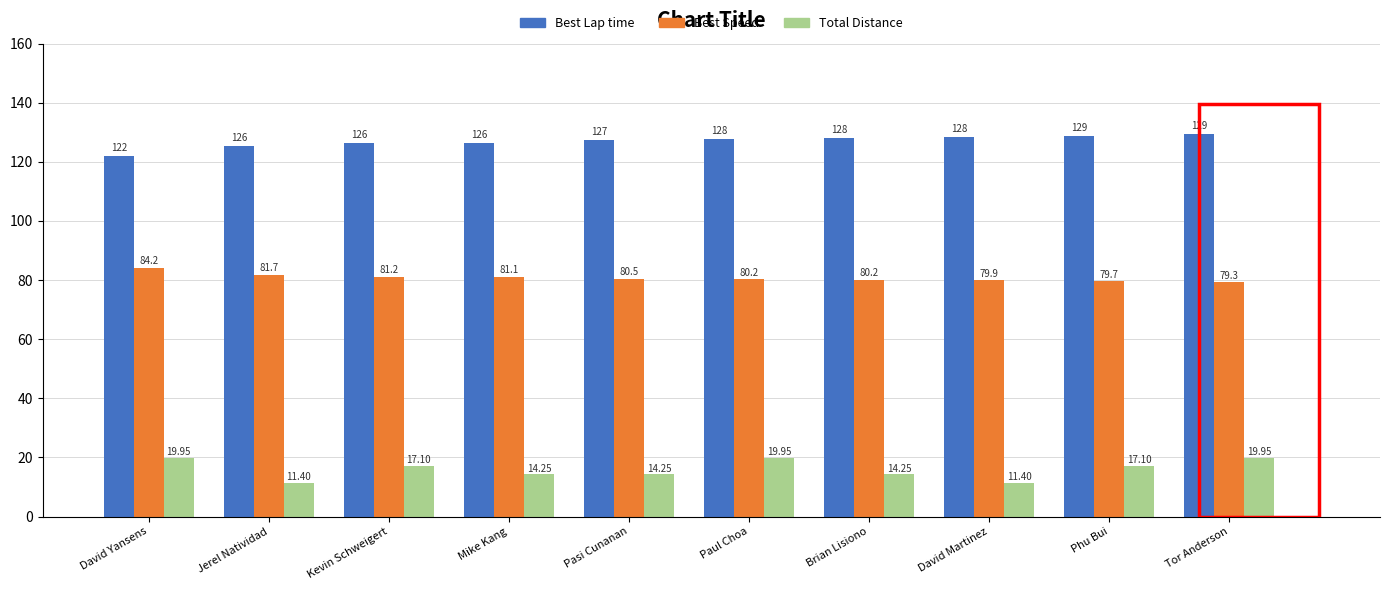

Rank the series at Brian Lisiono from highest to lowest value.

Best Lap time, Best Speed, Total Distance